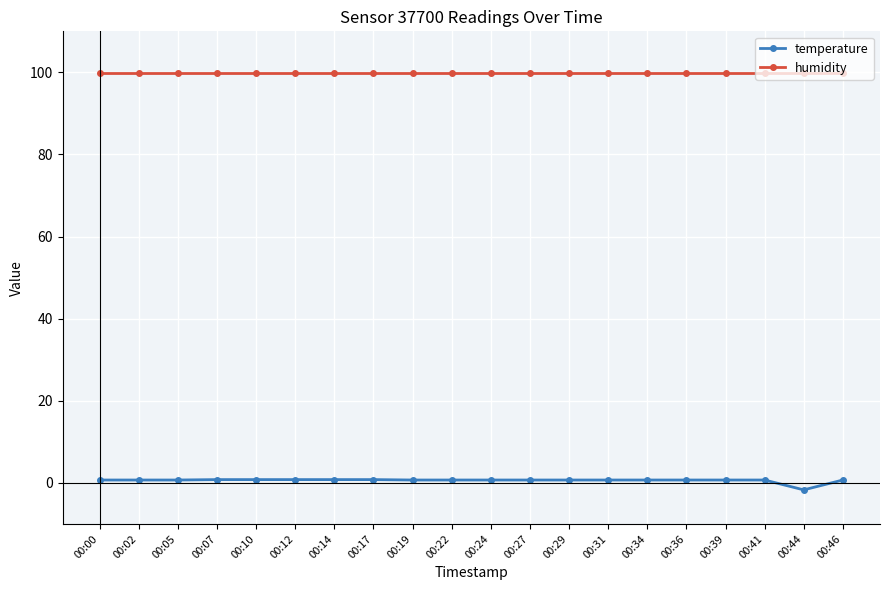

What is the greatest value displayed?

99.9